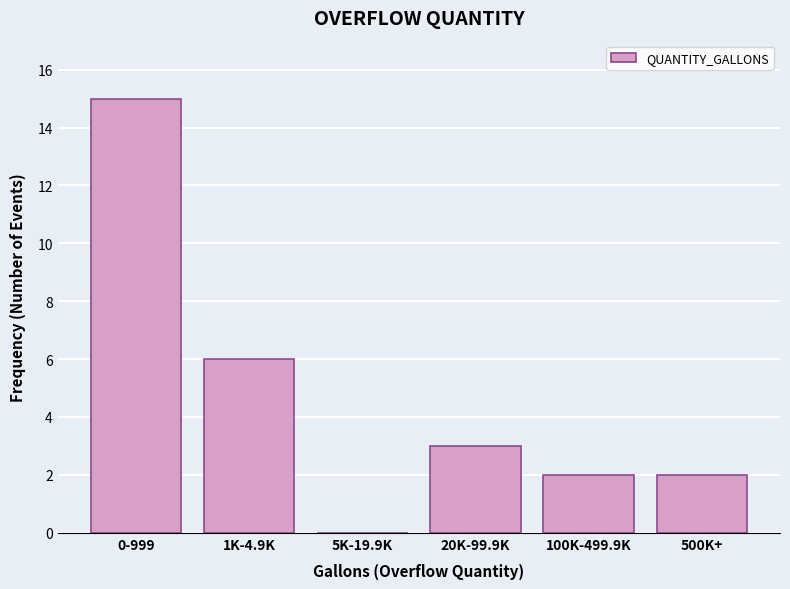

Reading right to left, what are all the values shown in this chart?

500K+=2	100K-499.9K=2	20K-99.9K=3	5K-19.9K=0	1K-4.9K=6	0-999=15